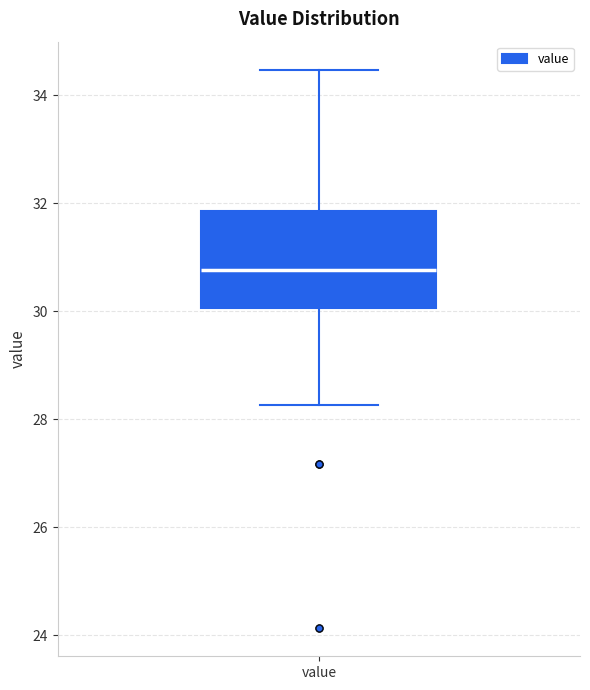

Read this box plot against the y-axis: the position of the median line, the range covered by the box, and the ends of both whiskers. The values are not printed on the chart, so give them approximately, as read against the axis.

median 30.8, box 30.0 to 31.8, whiskers 28.2 to 34.4